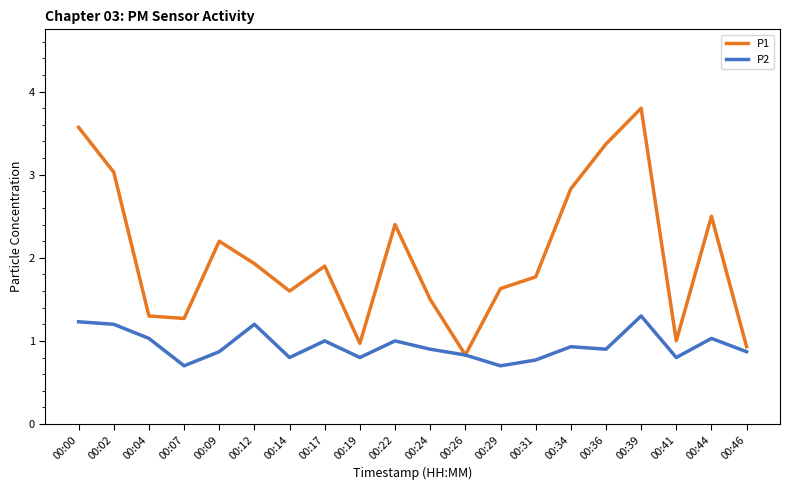

Is it true that P2 equals 0.7 at 00:07?

True